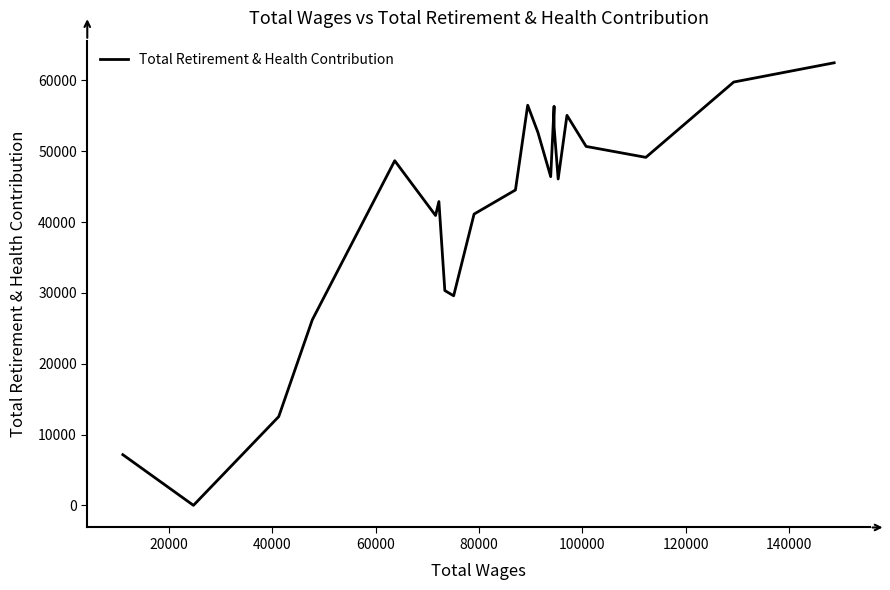

What is the maximum value shown in the chart?

62484